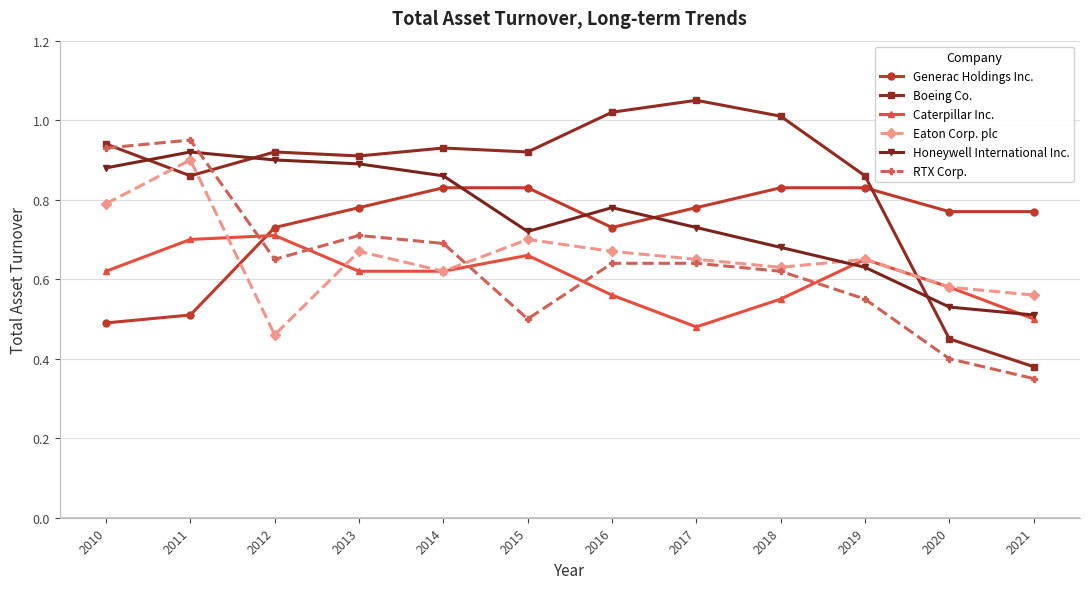

After their last crossing, which series has the higher values: Caterpillar Inc. or RTX Corp.?

Caterpillar Inc.